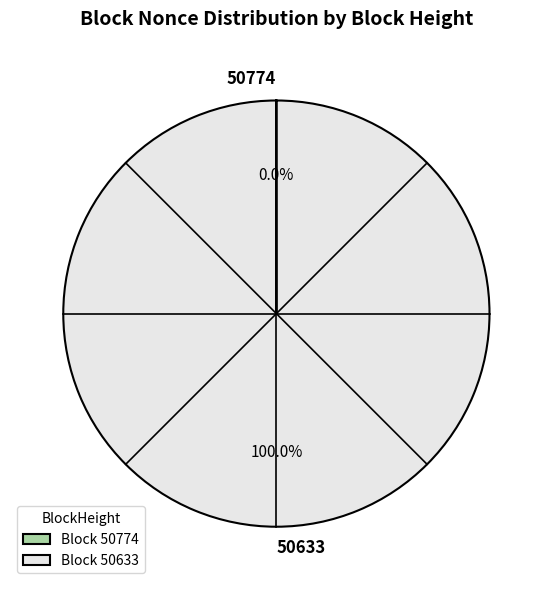

Which category has the biggest portion of the pie?

50633